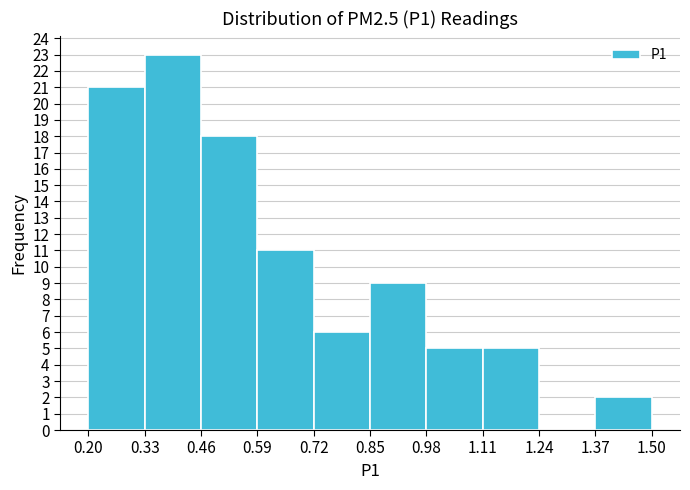

Over which range of the x-axis is the bar tallest?

0.33 to 0.46